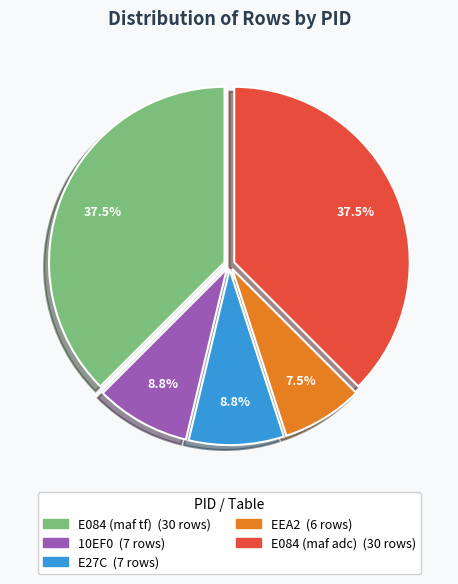

Does any single category account for the majority?

No